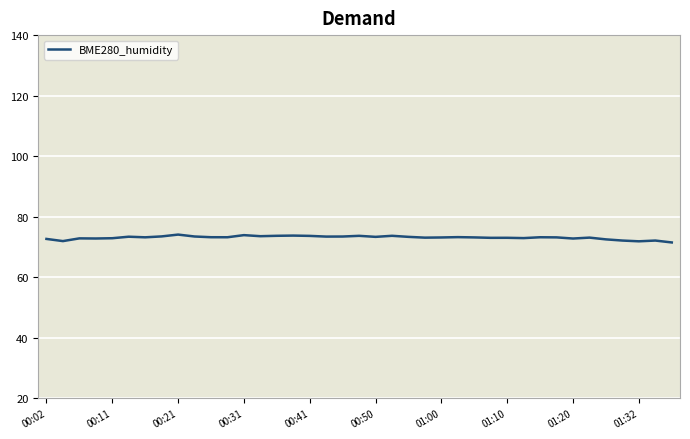

What is the greatest value displayed?

74.1